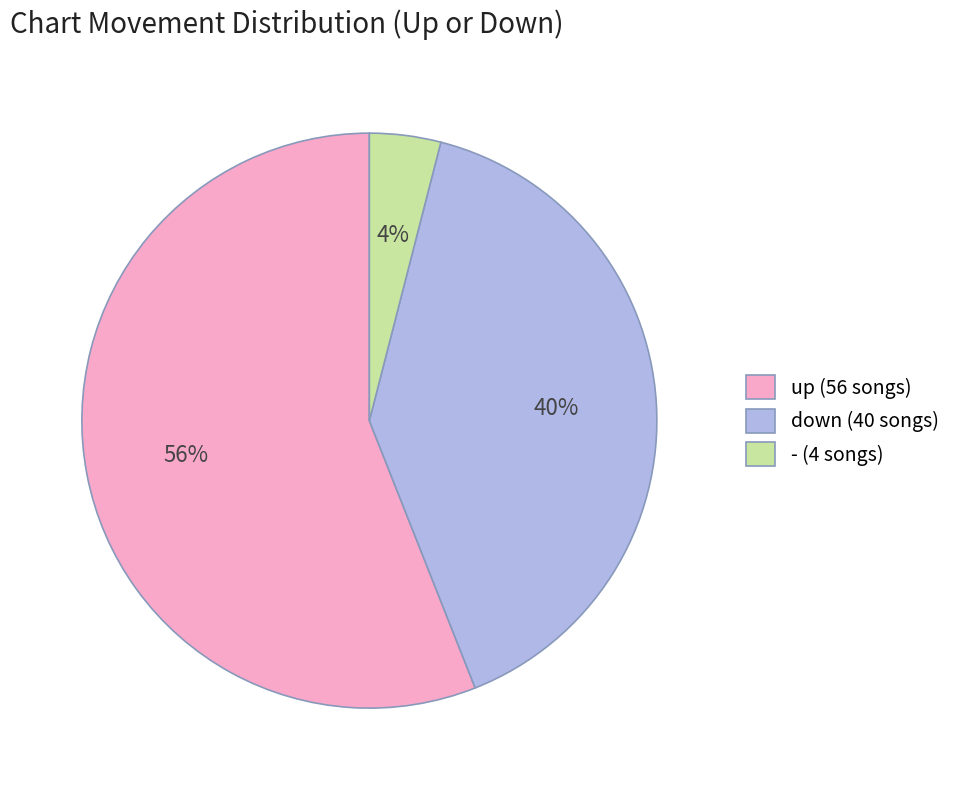

What percentage is the up slice, to the nearest percent?

56%